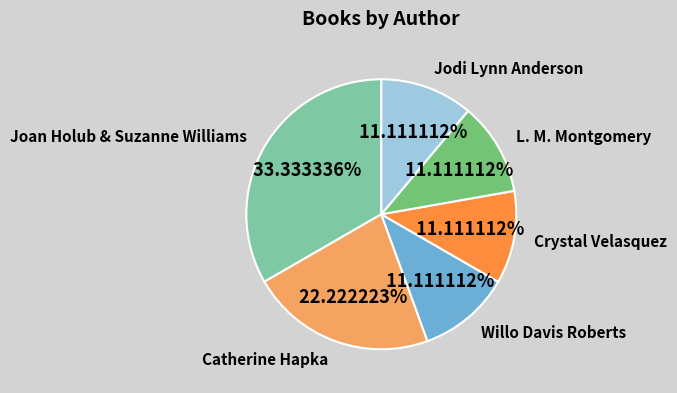

What is the largest slice in the pie chart?

Joan Holub & Suzanne Williams